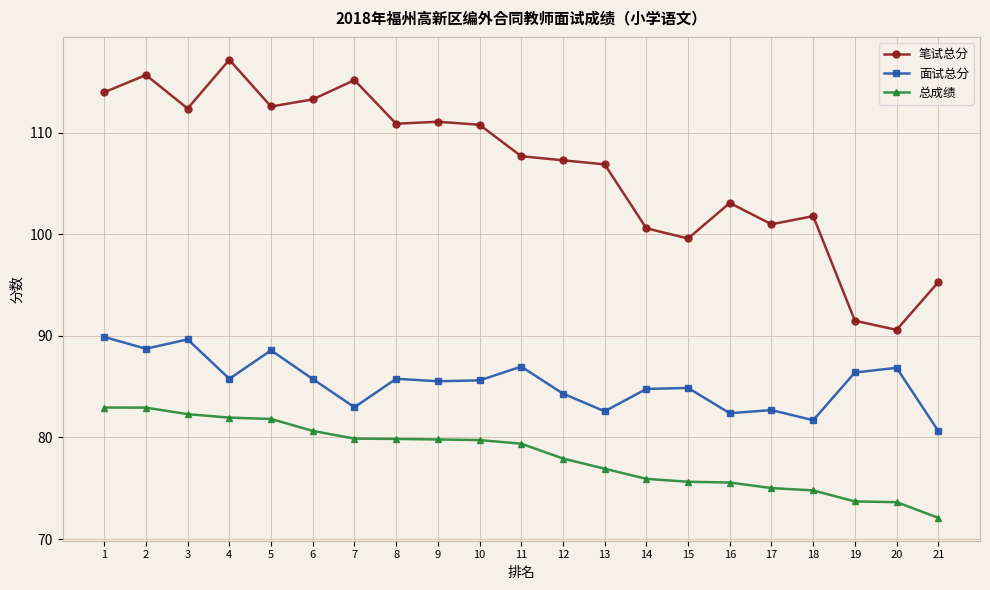

At how many categories does at least one series exceed 115?

3